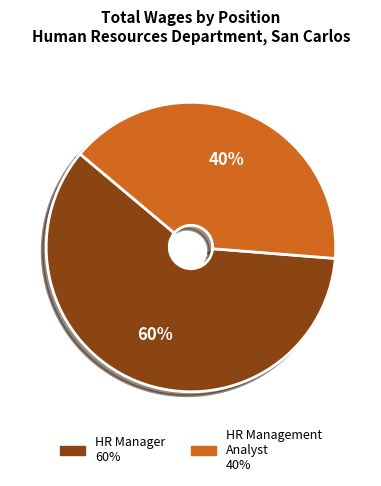

To the nearest percent, what is the difference between the largest and smallest slice percentages?

20%